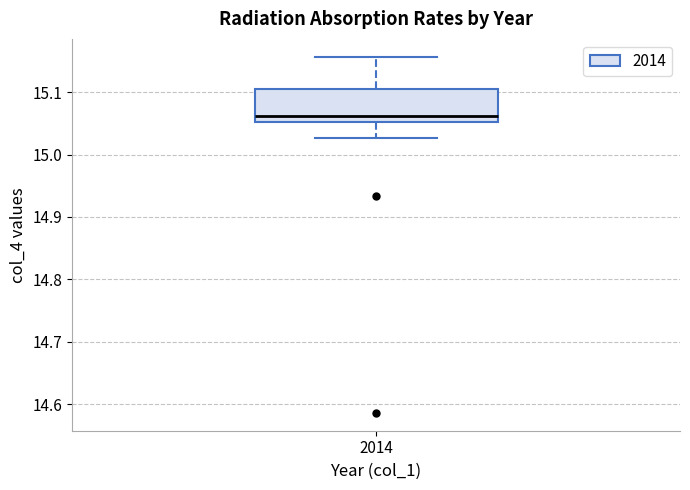

Read this box plot against the y-axis: the position of the median line, the range covered by the box, and the ends of both whiskers. The values are not printed on the chart, so give them approximately, as read against the axis.

median 15.06, box 15.05 to 15.10, whiskers 15.03 to 15.16